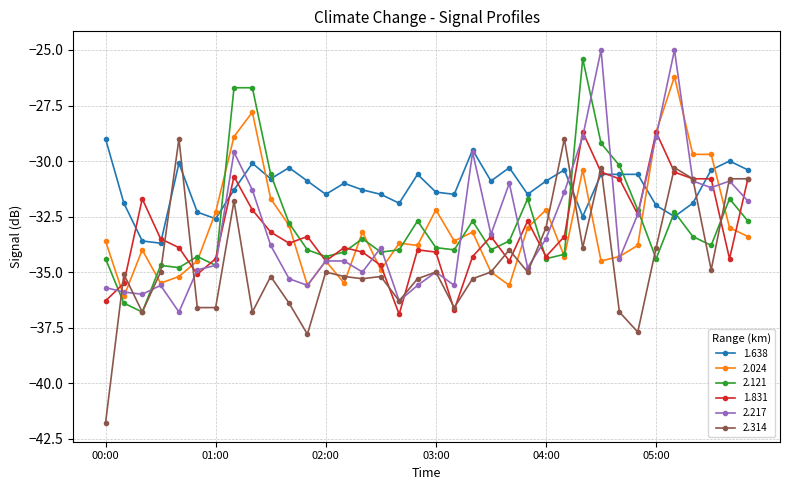

What is the lowest value of the 2.024 series?

-36.1